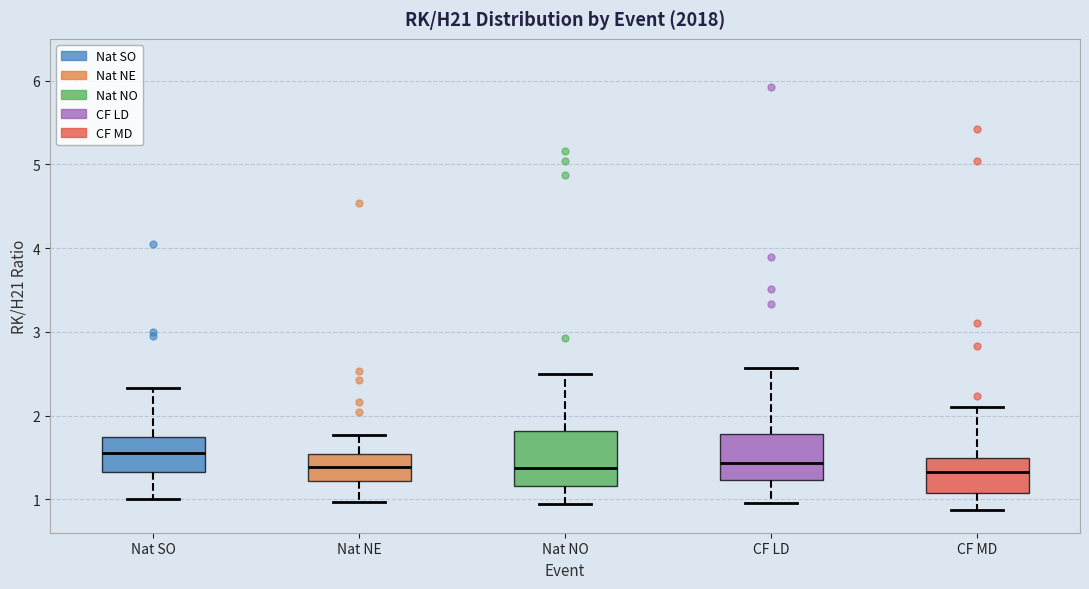

Which box's median line is the highest?

Nat SO